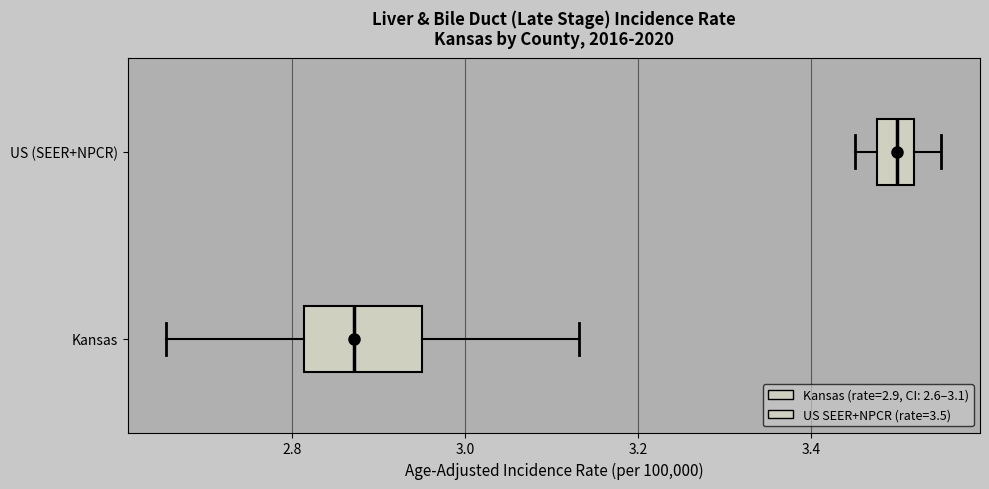

Reading bottom to top, read every box against the x-axis: the position of its median line, the range the box covers, and the ends of its whiskers. The values are not printed on the chart, so give them approximately, as read against the axis.

Kansas: median 2.88, box 2.82 to 2.96, whiskers 2.66 to 3.14
US (SEER+NPCR): median 3.50, box 3.48 to 3.52, whiskers 3.46 to 3.56